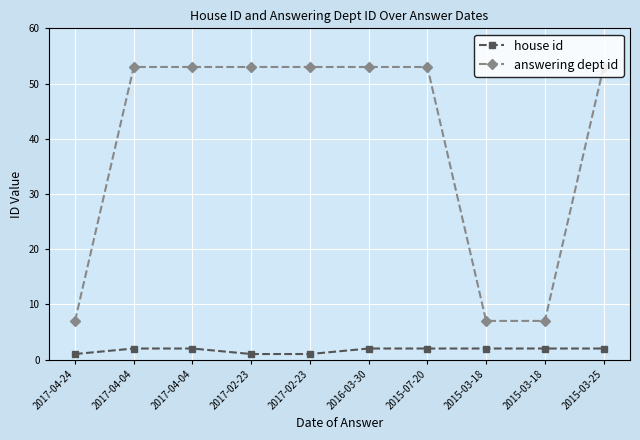

True or false: house id has more than 2 points higher than both neighbors.

False